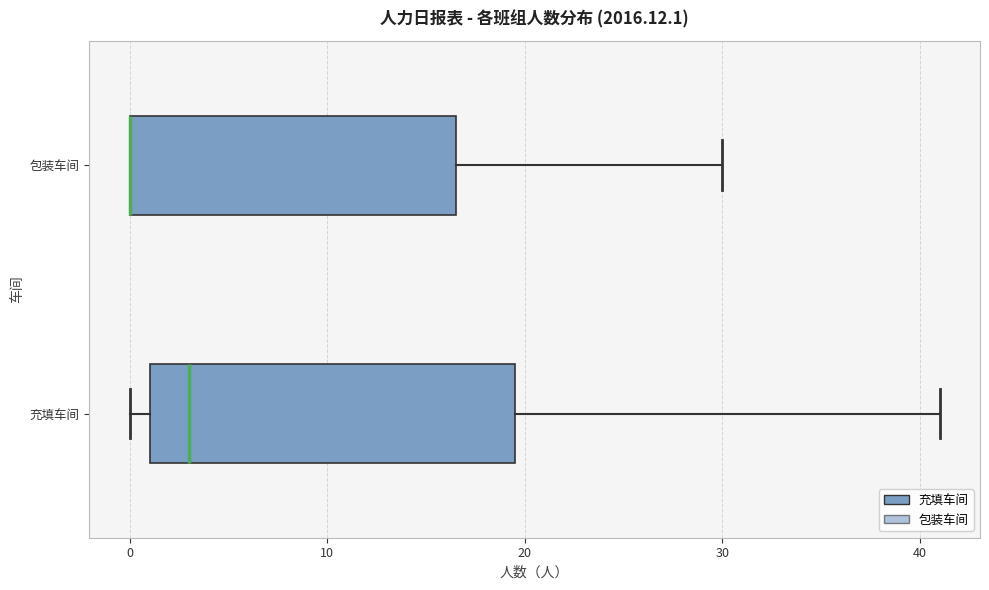

Reading bottom to top, transcribe this box plot: for each box, give where its median line is, the range the box spans, and where its two whiskers end, as read against the x-axis. The values are not printed on the chart, so give them approximately, as read against the axis.

充填车间: median 3, box 1 to 20, whiskers 0 to 41
包装车间: median 0 (drawn on the box's left edge), box 0 to 17, whiskers 0 to 30